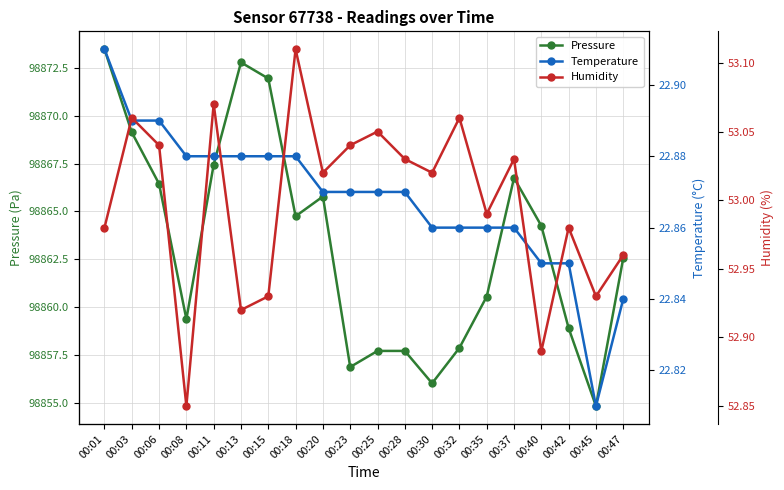

Between 00:08 and 00:35, which is larger?

00:35